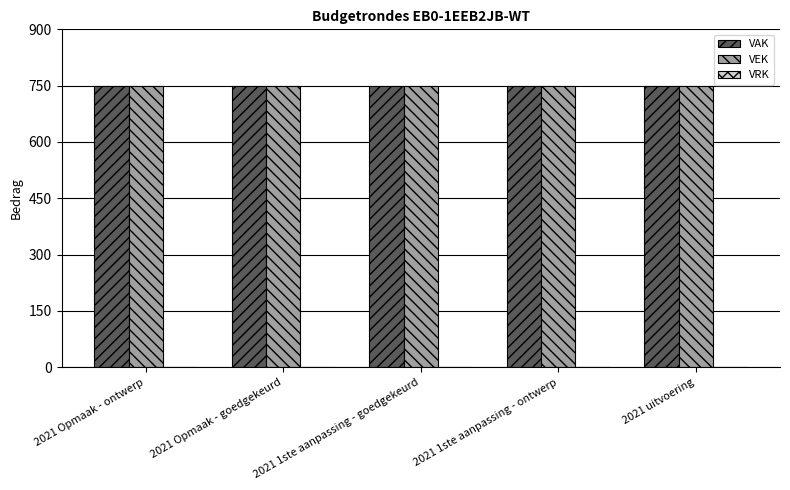

At how many categories does at least one series exceed 476?

5